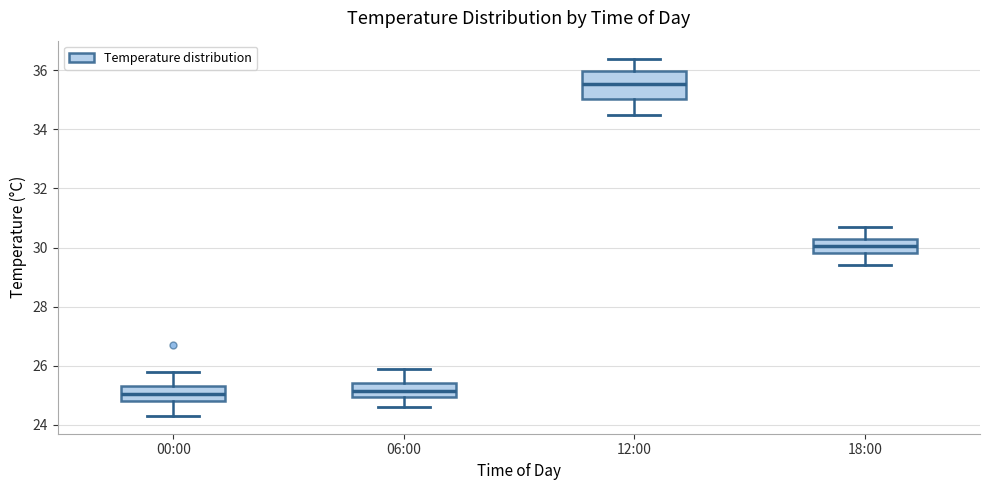

Reading left to right, read every box against the y-axis: the position of its median line, the range the box covers, and the ends of its whiskers. The values are not printed on the chart, so give them approximately, as read against the axis.

00:00: median 25.0, box 24.8 to 25.4, whiskers 24.4 to 25.8
06:00: median 25.2, box 25.0 to 25.4, whiskers 24.6 to 26.0
12:00: median 35.6, box 35.0 to 36.0, whiskers 34.6 to 36.4
18:00: median 30.0, box 29.8 to 30.4, whiskers 29.4 to 30.8